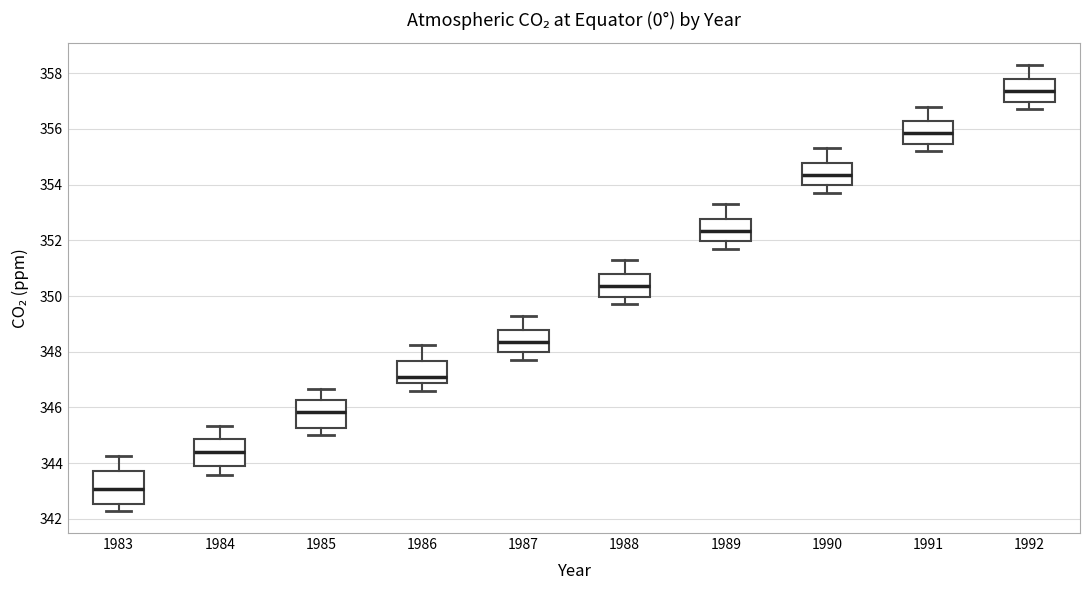

Where does the upper whisker of the box at x = 1989 end on the y-axis? The values are not printed on the chart, so give them approximately, as read against the axis.

353.4